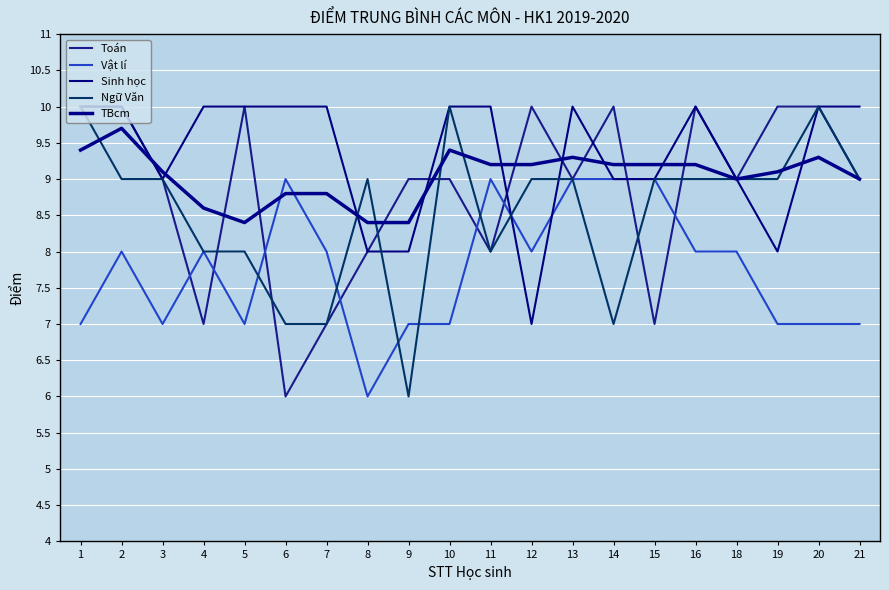

What is the lowest value of the Vật lí series?

6.0